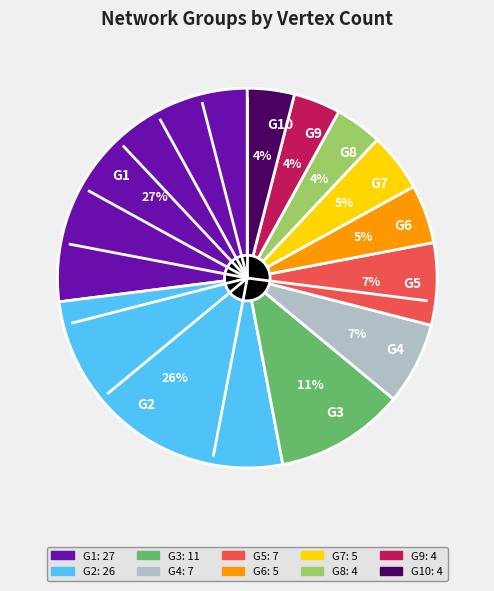

To the nearest percent, what portion does G4 represent?

7%